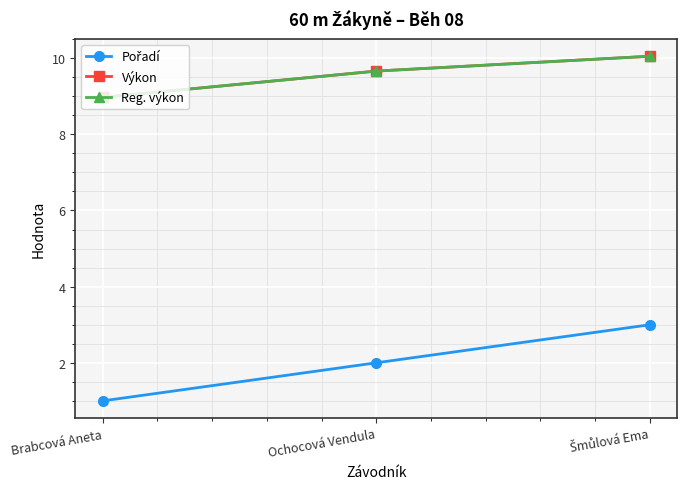

Does the chart have visible grid lines?

Yes